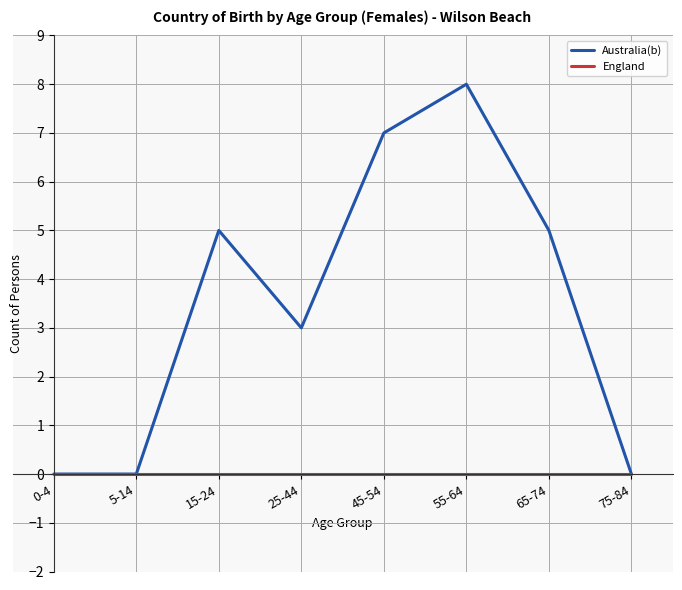

Which series has the largest total across all categories?

Australia(b)